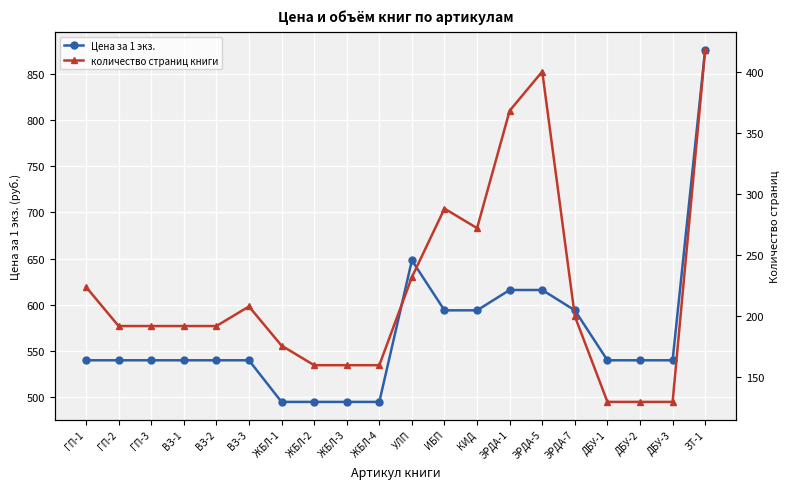

Count the number of data series in this chart.

2